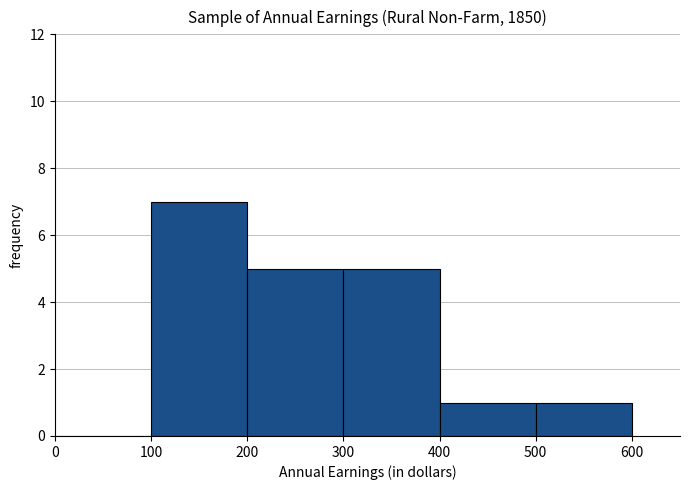

What is the height of the bar covering 100 to 200 on the x-axis? The values are not printed on the chart, so give them approximately, as read against the axis.

7